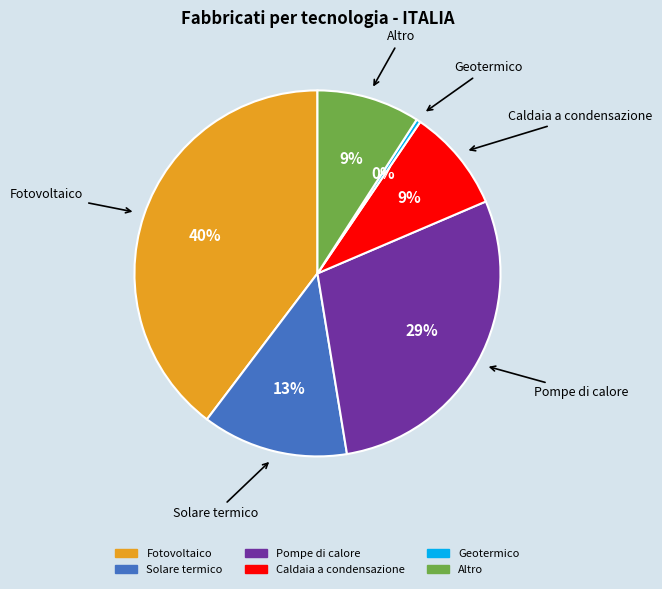

Between Fotovoltaico and Pompe di calore, which is larger?

Fotovoltaico